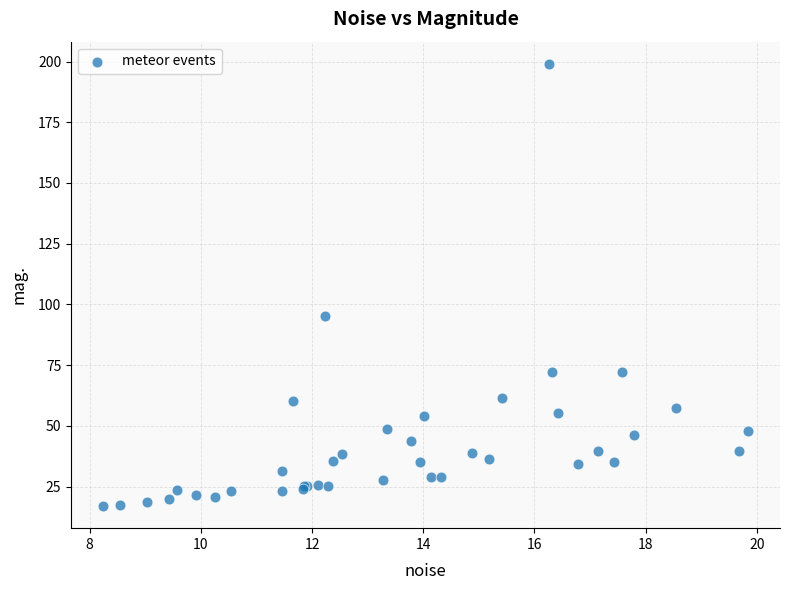

What Y value in the scatter plot is closest to 108?

95.3